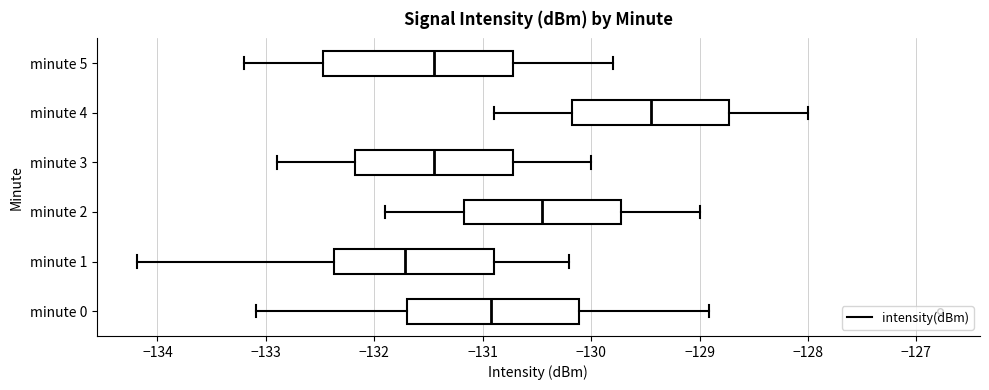

Which box's median line is the furthest to the right?

minute 4